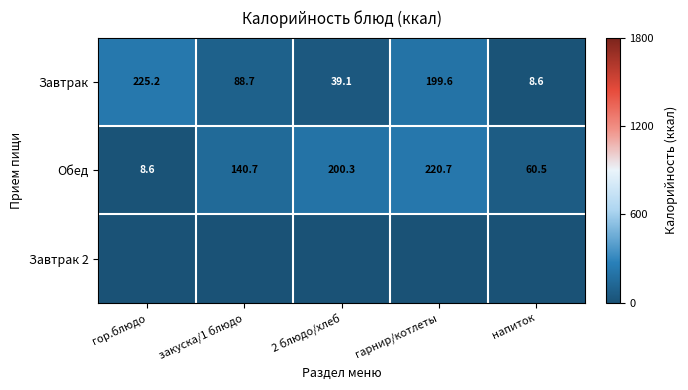

How many series are shown in this chart?

3